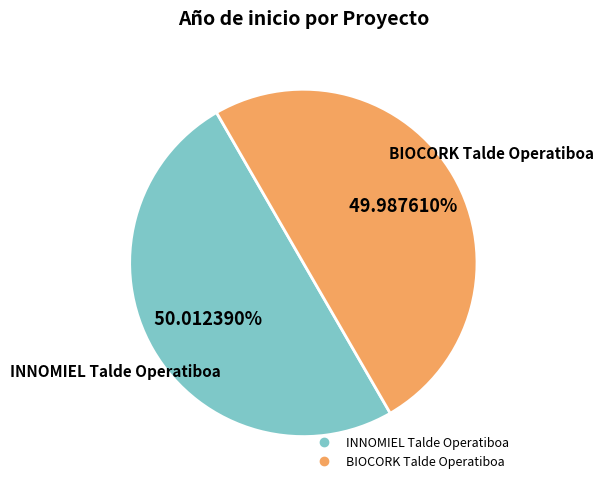

To the nearest percent, what portion does INNOMIEL Talde Operatiboa represent?

50%